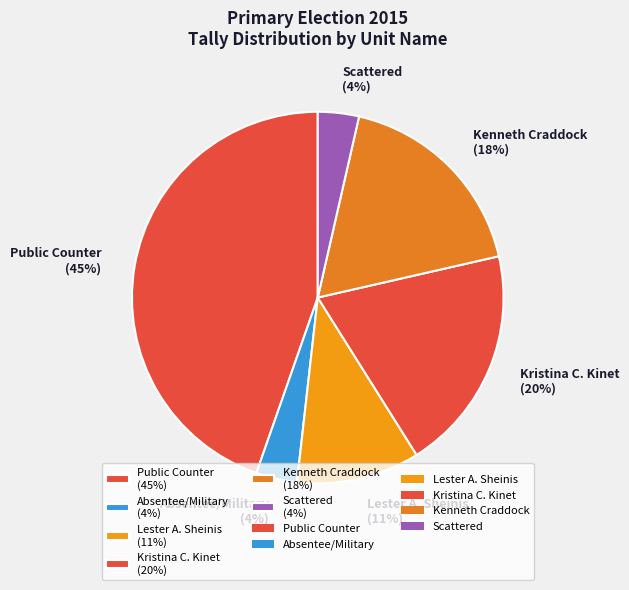

To the nearest percent, what percentage of the pie is Kristina C. Kinet (20%)?

20%